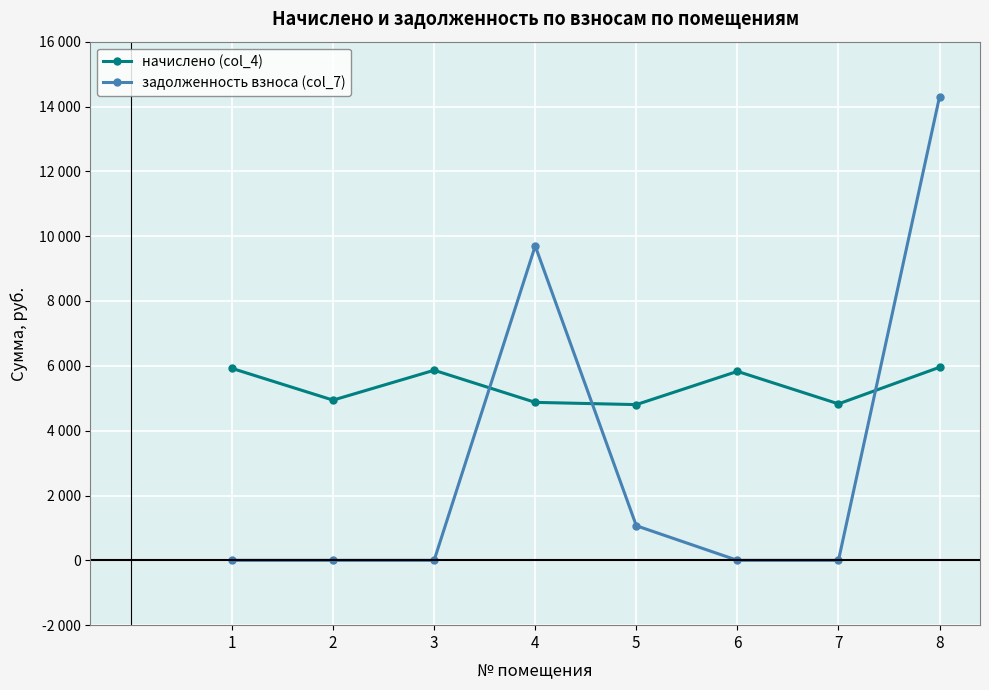

Is this an area chart (filled region under the line)?

No